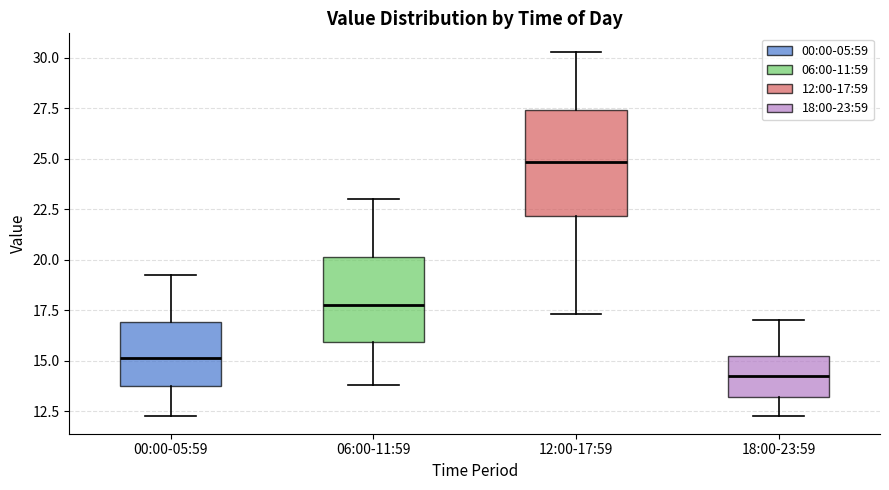

Where does the upper whisker of the box for 18:00-23:59 end on the y-axis? The values are not printed on the chart, so give them approximately, as read against the axis.

17.0